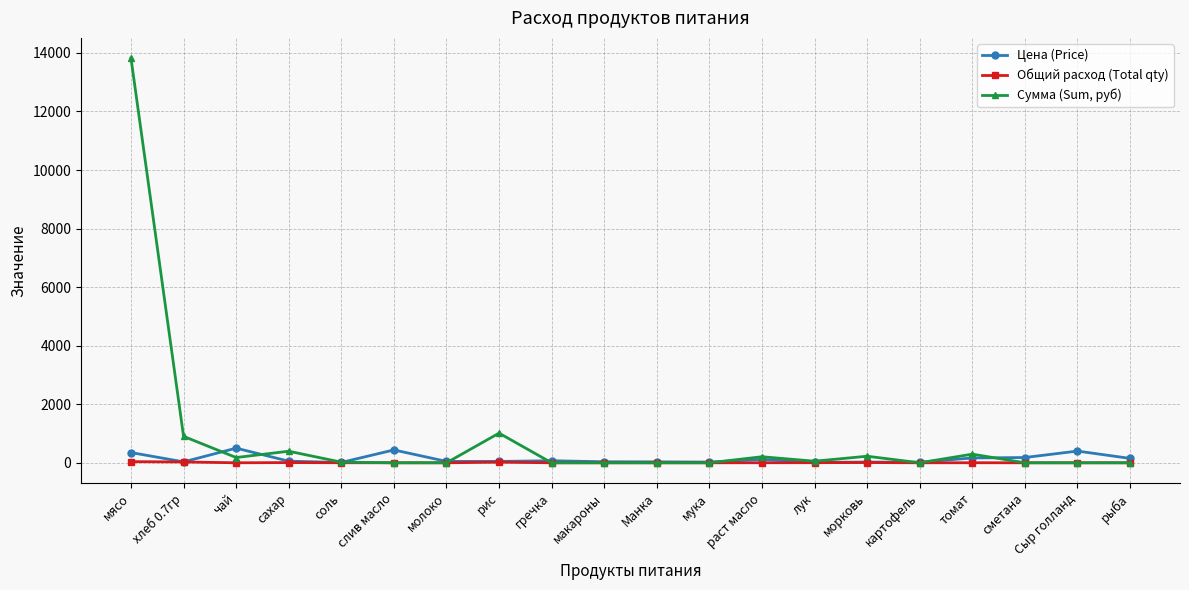

The Сумма (Sum, руб) series shows 294.9 at томат. True or false?

True